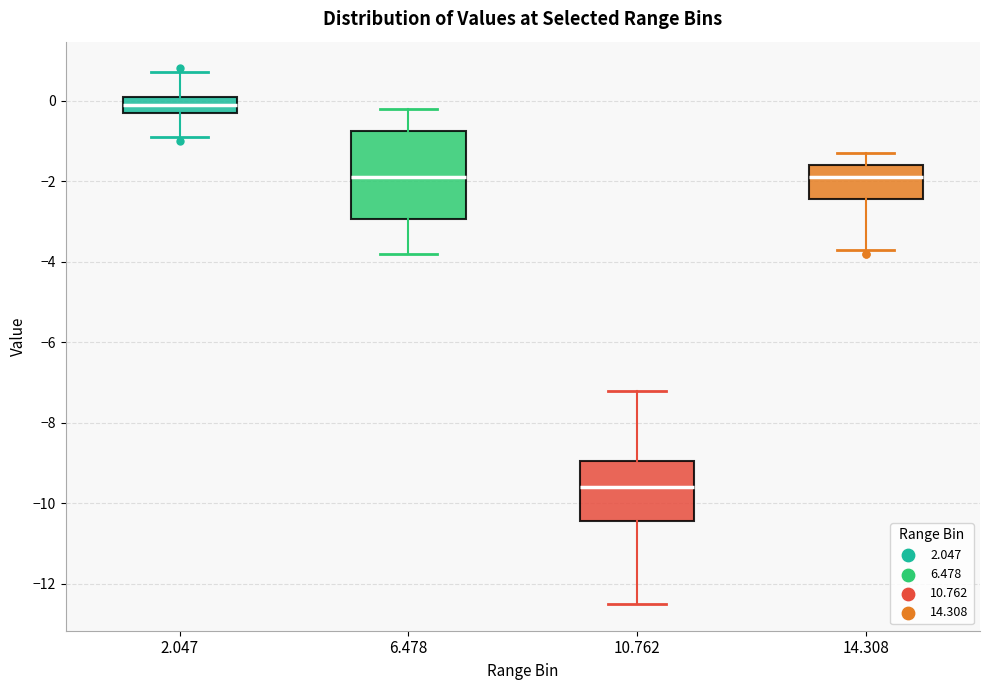

Which box's median line is the highest?

2.047